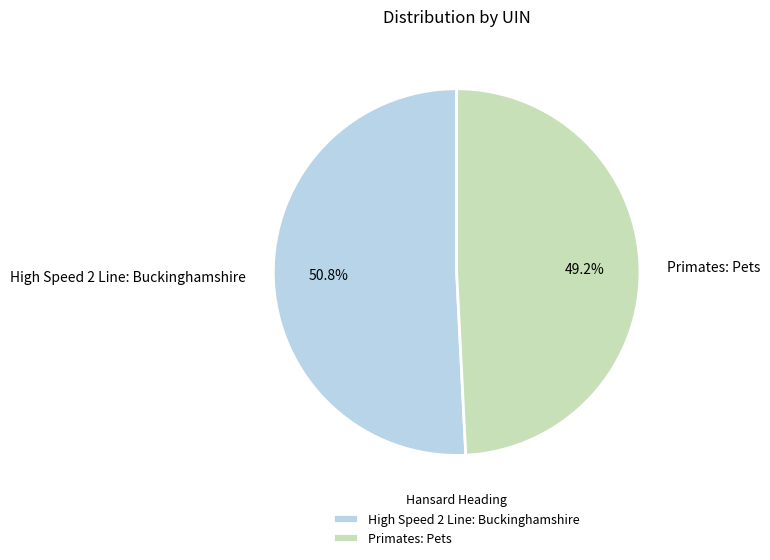

Which category accounts for the majority?

High Speed 2 Line: Buckinghamshire